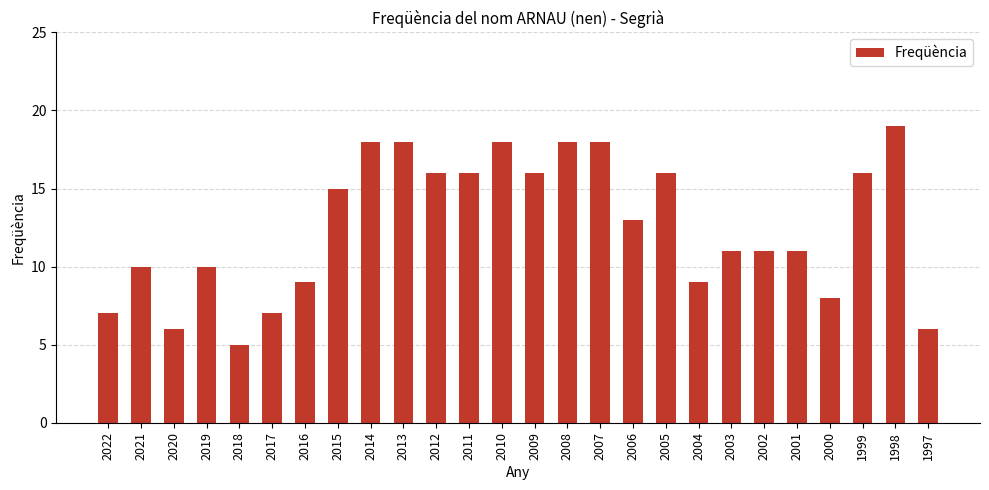

Where does the data first go above 13?

2015